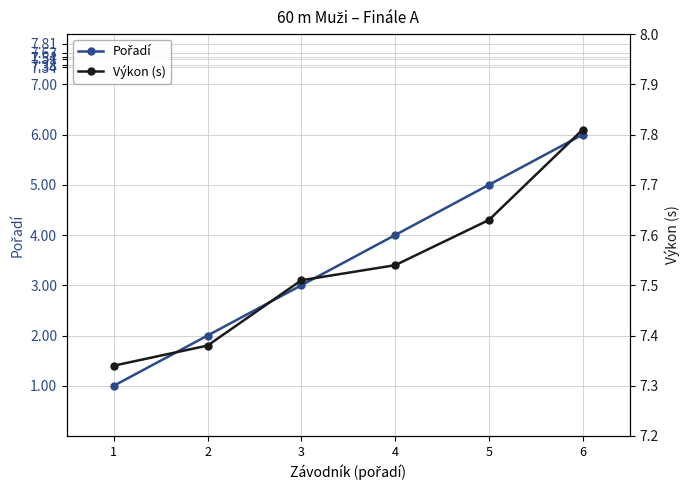

At which category is the sum across all series the highest?

6